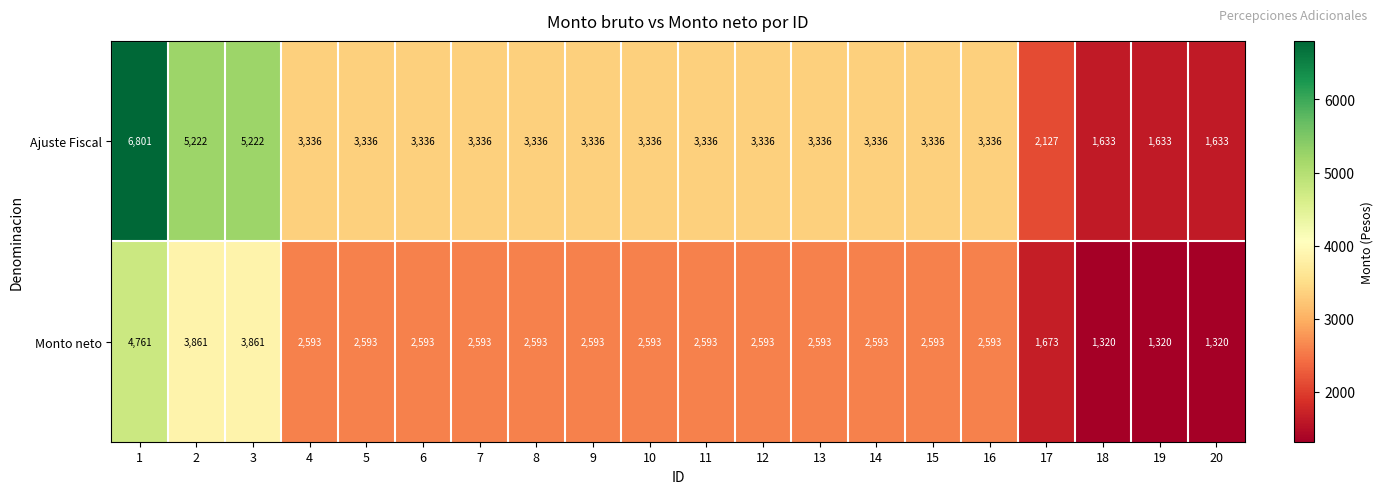

What is the maximum value shown in the chart?

6801